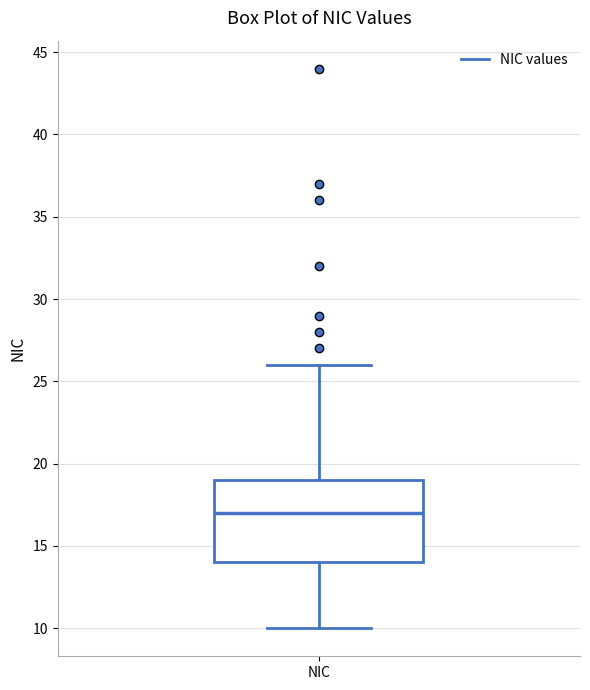

Where does the median line of the box for NIC sit on the y-axis? The values are not printed on the chart, so give them approximately, as read against the axis.

17